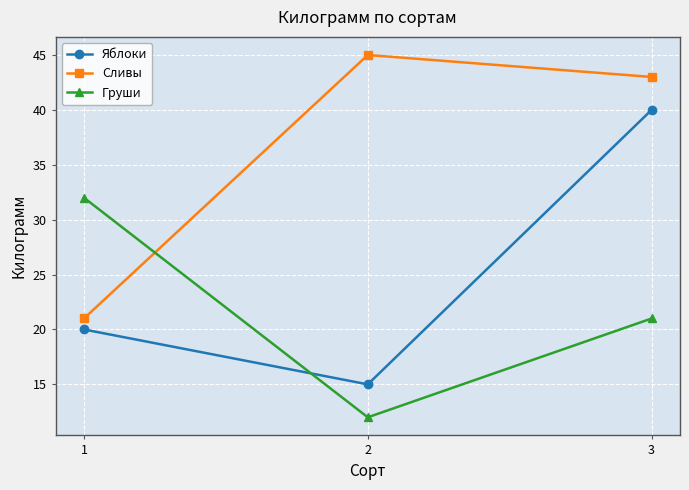

Is this an area chart (filled region under the line)?

No